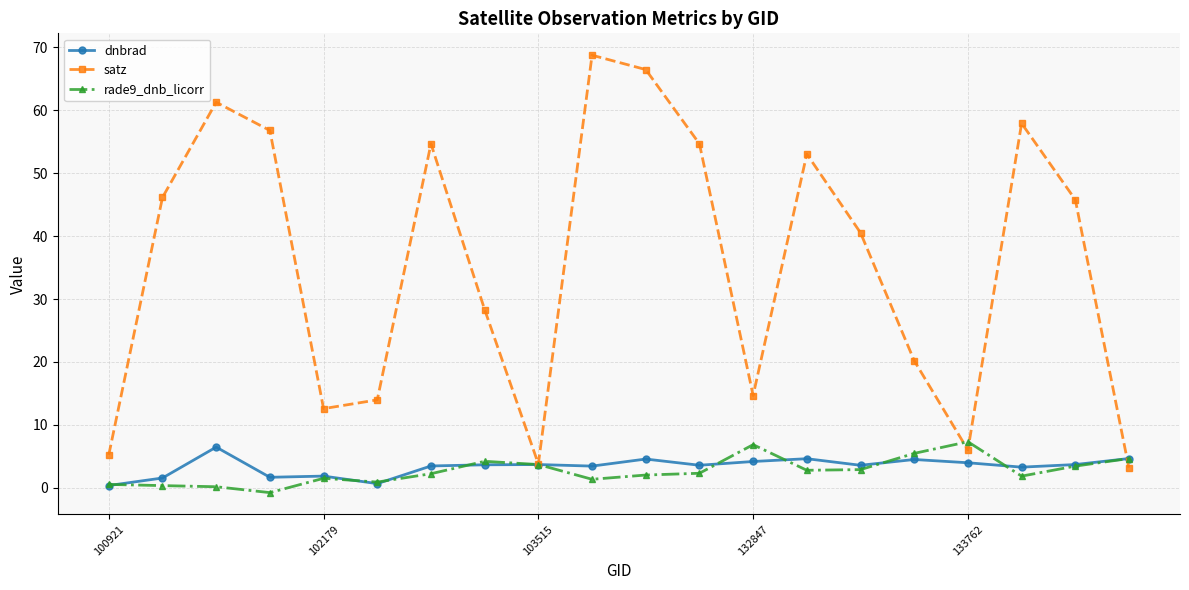

What is the greatest value displayed?

68.8